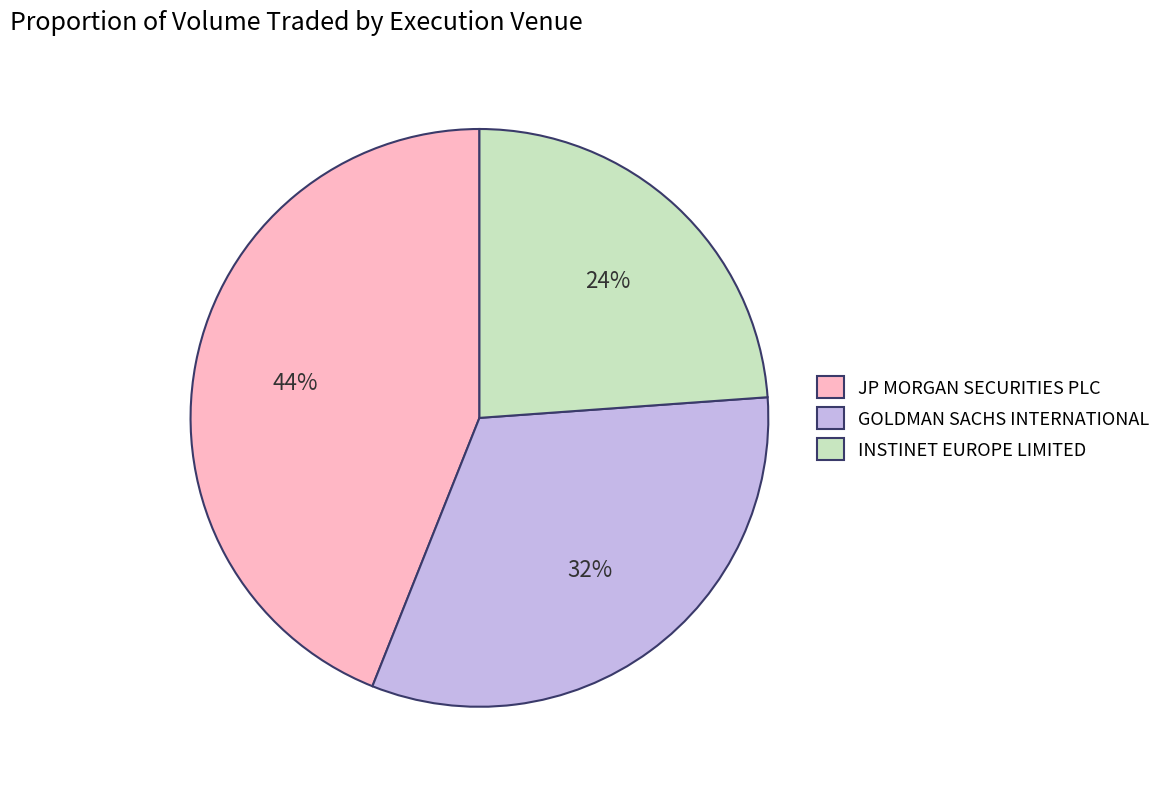

What is the largest slice in the pie chart?

JP MORGAN SECURITIES PLC